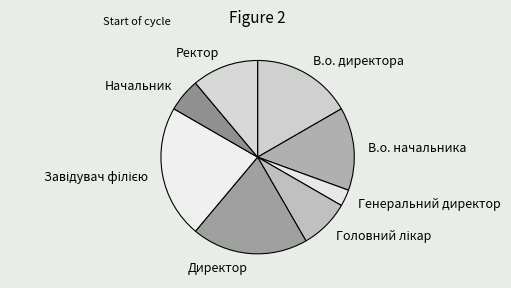

True or false: Начальник accounts for 1% of the total.

False